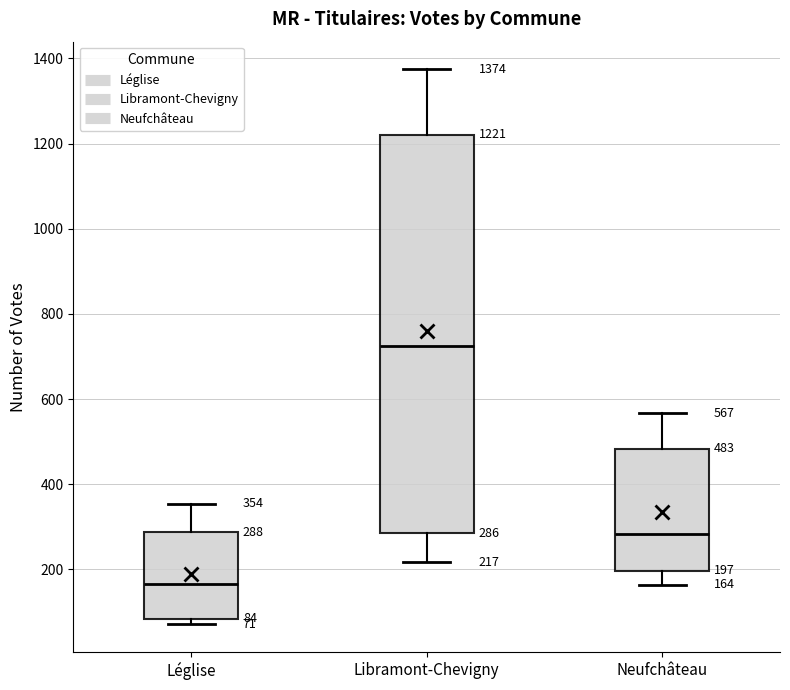

Which box is the tallest, from its lower edge to its upper edge?

Libramont-Chevigny